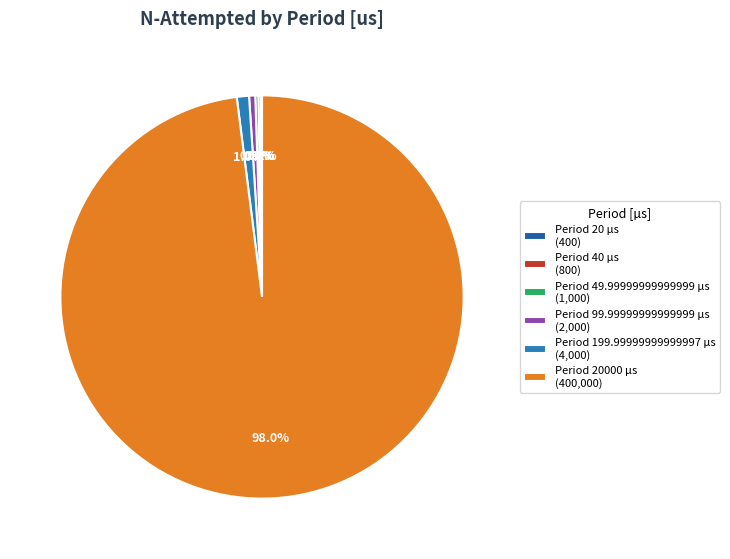

Which slice is the largest?

Period 20000 µs (400,000)